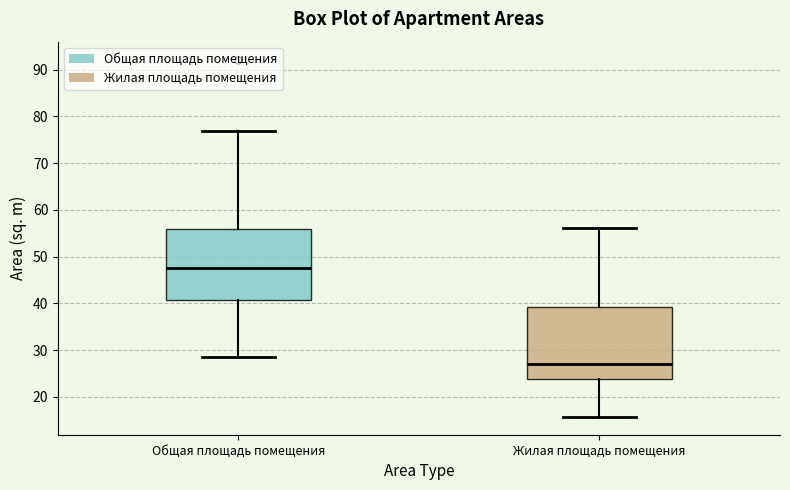

Where does the lower whisker of the box for Общая площадь помещения end on the y-axis? The values are not printed on the chart, so give them approximately, as read against the axis.

29